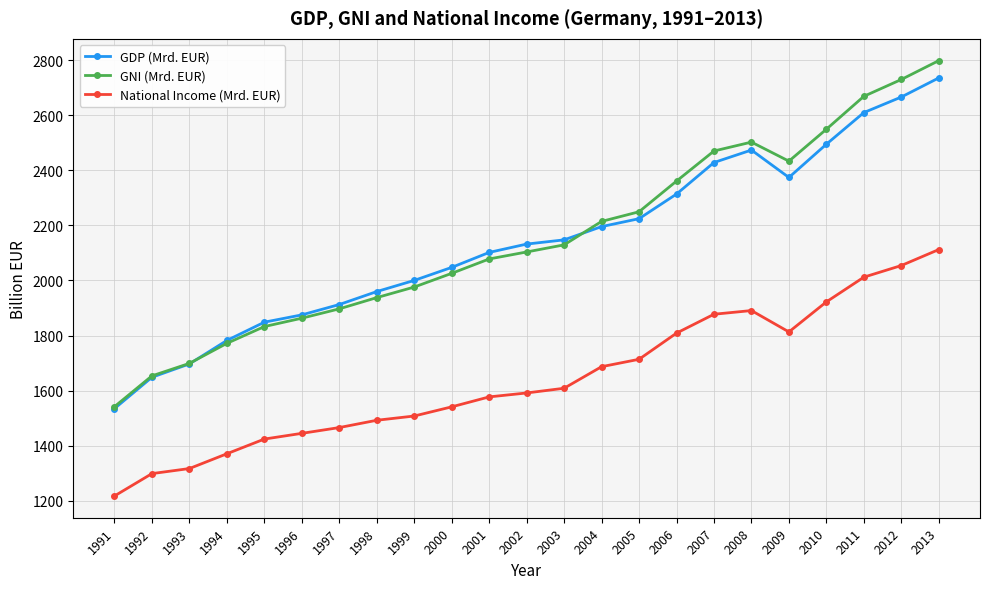

What is the total value across all series at 1992?

4600.3